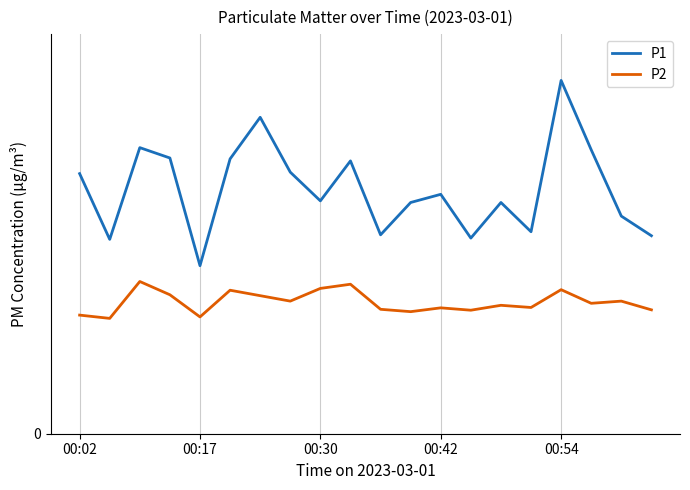

List the series in order of their peak value, lowest first.

P2, P1